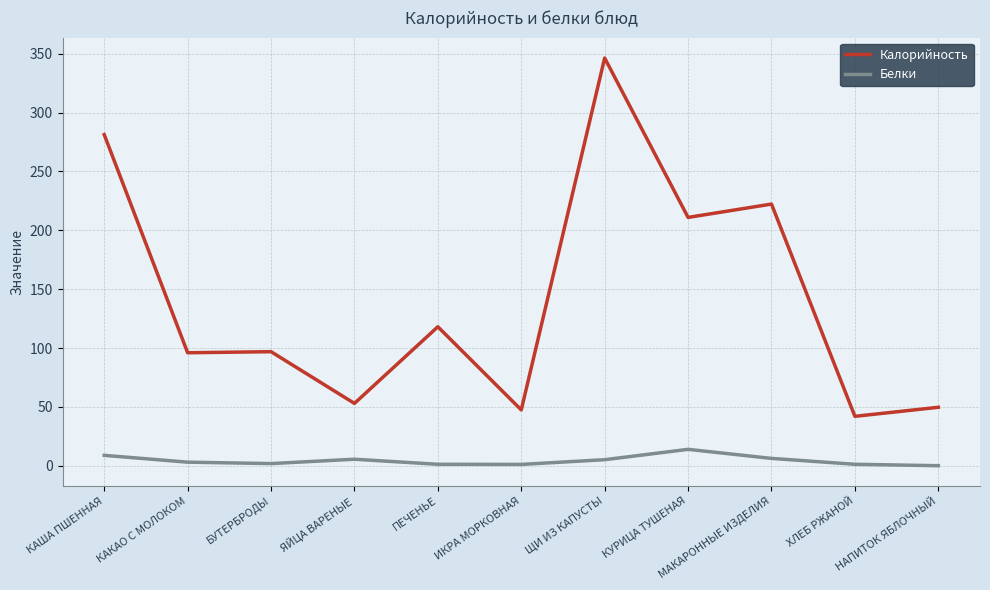

Which series has the widest spread of values?

Калорийность